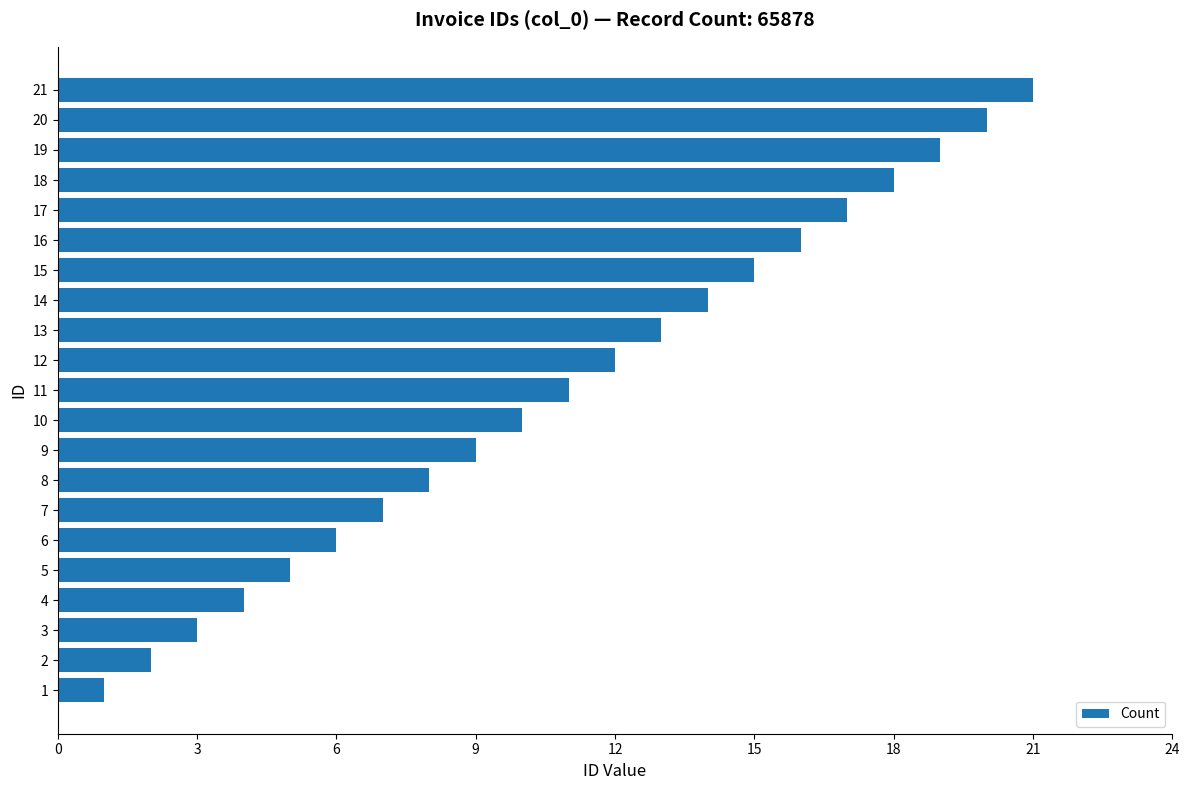

What is the greatest value displayed?

21